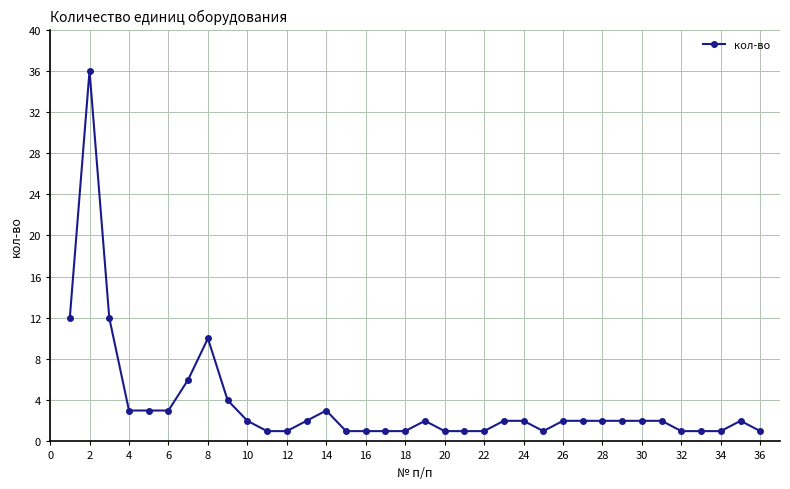

What is the difference between the second highest and minimum values?

11